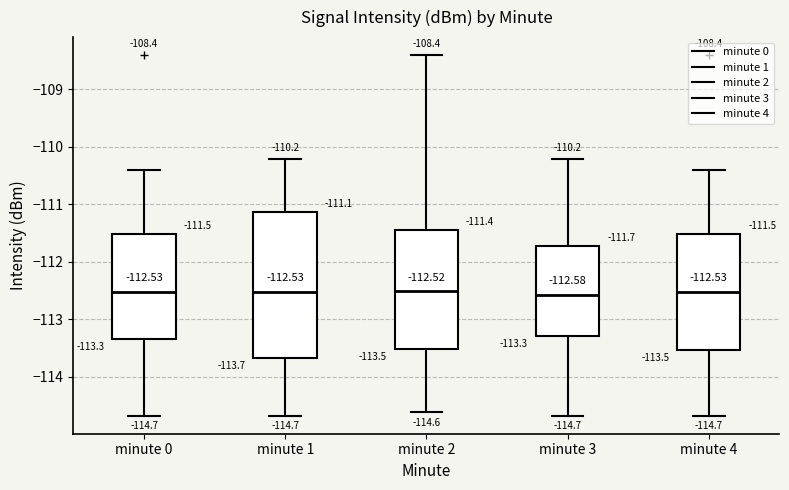

Comparing the boxes themselves (not the whiskers), which one is the tallest?

minute 1